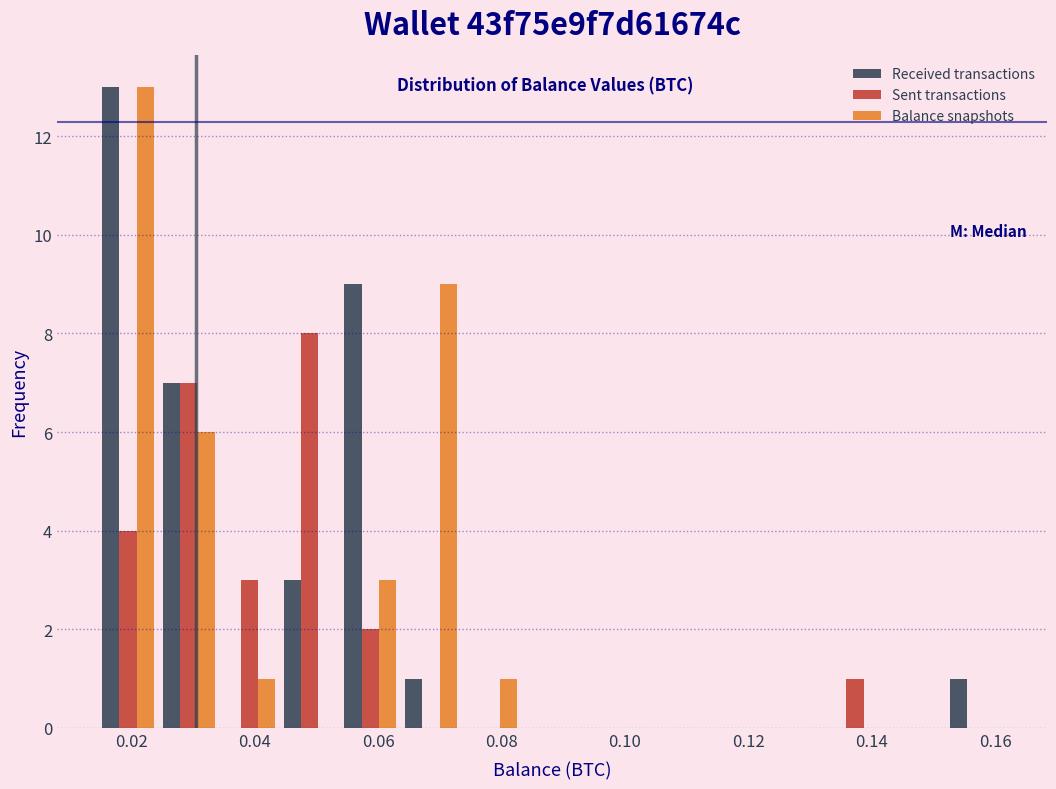

Reading left to right, transcribe this chart: for each range on the x-axis, give the height of each series' bar. Neither the bar edges nor the heights are printed on the chart, so give them approximately, as read against the axes.

0.014 to 0.024: Received transactions=13	Sent transactions=4	Balance snapshots=13
0.024 to 0.034: Received transactions=7	Sent transactions=7	Balance snapshots=6
0.034 to 0.044: Received transactions=0	Sent transactions=3	Balance snapshots=1
0.044 to 0.054: Received transactions=3	Sent transactions=8	Balance snapshots=0
0.054 to 0.064: Received transactions=9	Sent transactions=2	Balance snapshots=3
0.064 to 0.074: Received transactions=1	Sent transactions=0	Balance snapshots=9
0.074 to 0.084: Received transactions=0	Sent transactions=0	Balance snapshots=1
0.084 to 0.094: Received transactions=0	Sent transactions=0	Balance snapshots=0
0.094 to 0.102: Received transactions=0	Sent transactions=0	Balance snapshots=0
0.102 to 0.112: Received transactions=0	Sent transactions=0	Balance snapshots=0
0.112 to 0.122: Received transactions=0	Sent transactions=0	Balance snapshots=0
0.122 to 0.132: Received transactions=0	Sent transactions=0	Balance snapshots=0
0.132 to 0.142: Received transactions=0	Sent transactions=1	Balance snapshots=0
0.142 to 0.152: Received transactions=0	Sent transactions=0	Balance snapshots=0
0.152 to 0.162: Received transactions=1	Sent transactions=0	Balance snapshots=0